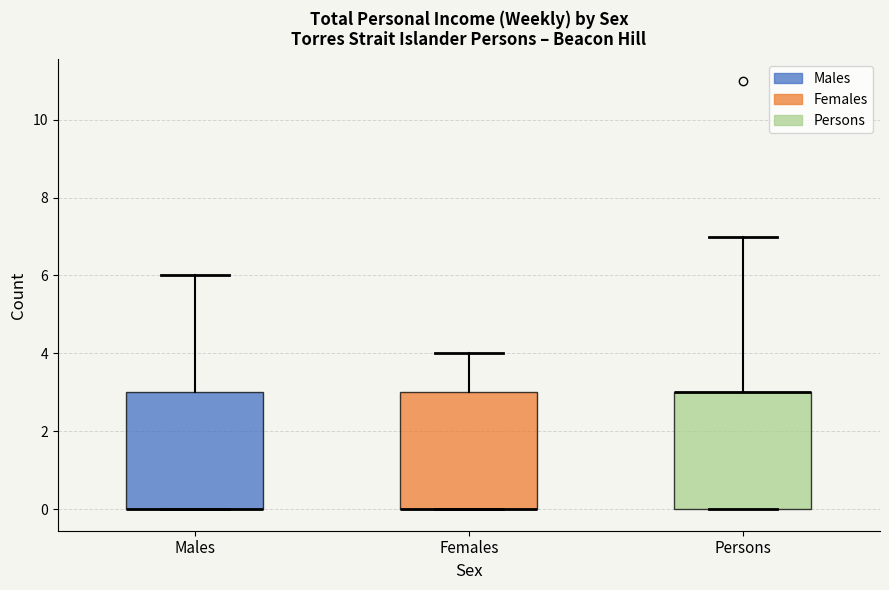

Where is the lower edge of the box for Females on the y-axis? The values are not printed on the chart, so give them approximately, as read against the axis.

0